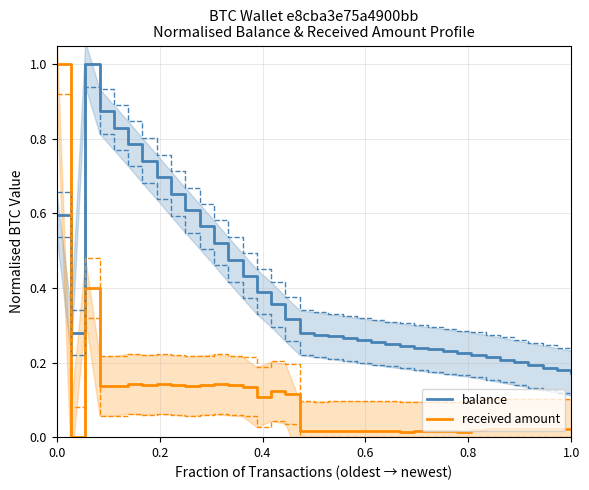

What is the difference between the maximum and minimum values in the received amount series?

1.0